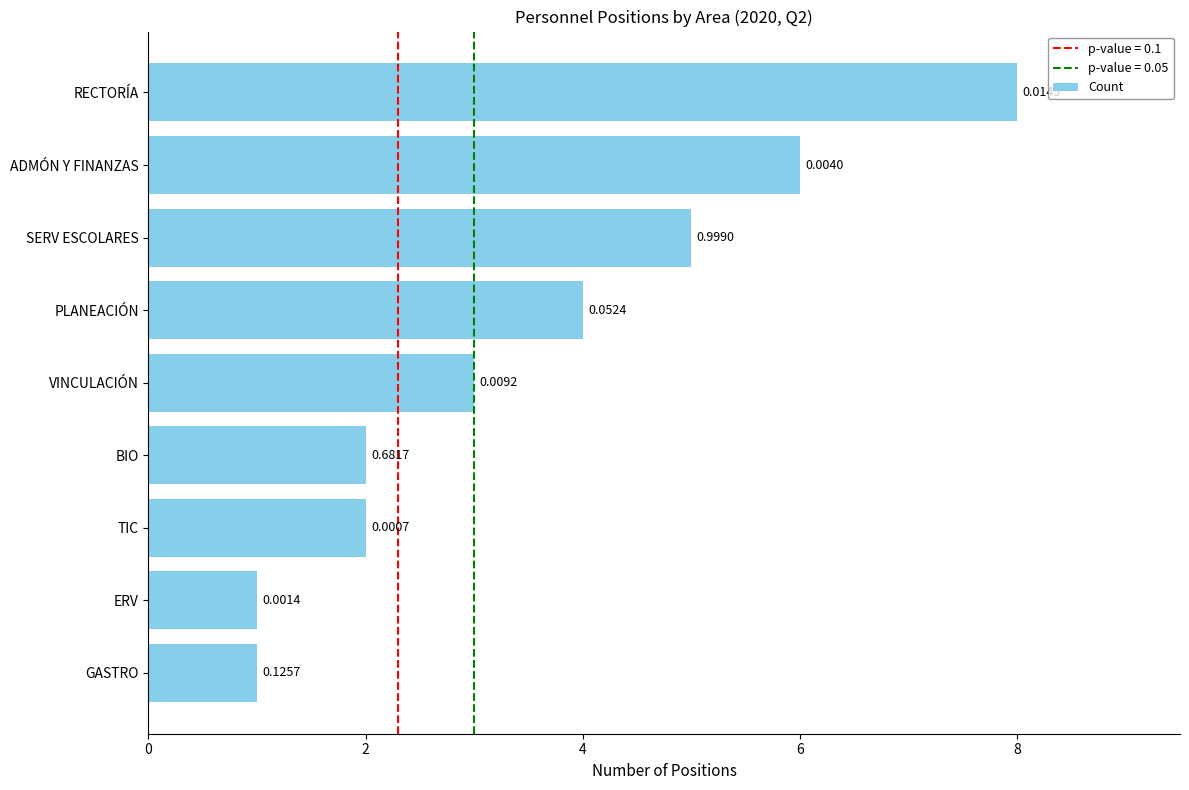

How many bars are there in total?

9